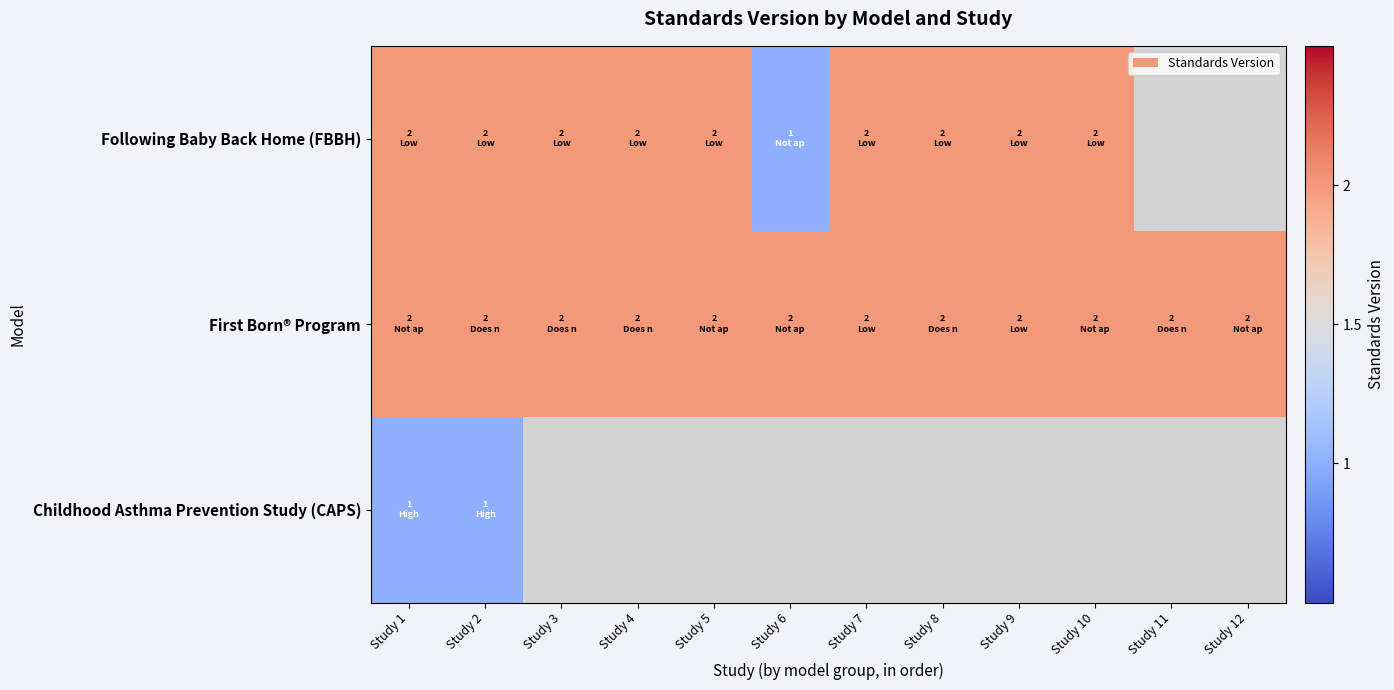

What is the smallest value displayed?

1.0